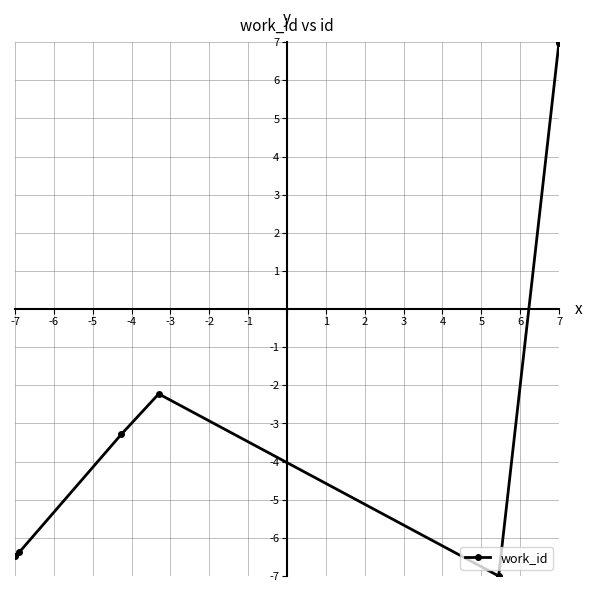

What is the value of the 2nd point from the left?

-6.4